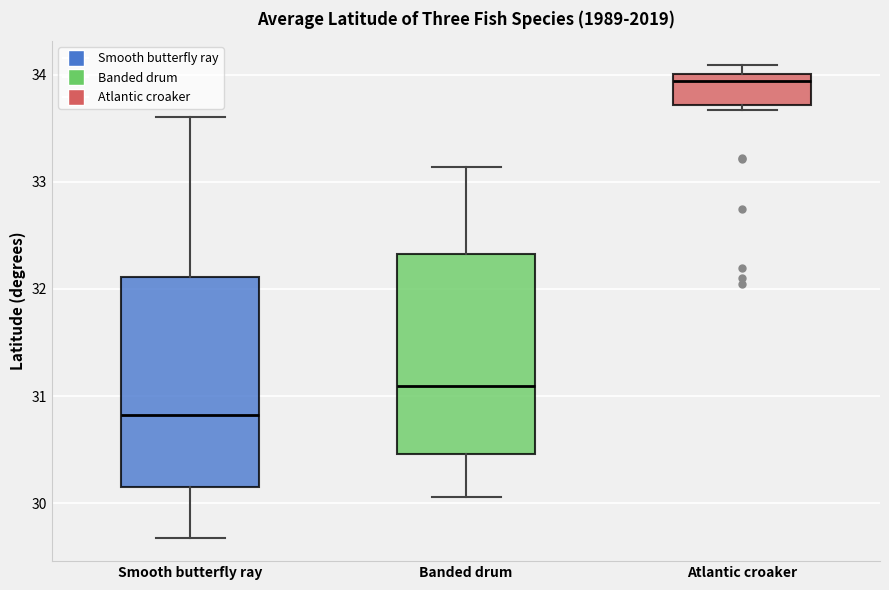

Reading left to right, read every box against the y-axis: the position of its median line, the range the box covers, and the ends of its whiskers. The values are not printed on the chart, so give them approximately, as read against the axis.

Smooth butterfly ray: median 30.8, box 30.2 to 32.1, whiskers 29.7 to 33.6
Banded drum: median 31.1, box 30.5 to 32.3, whiskers 30.1 to 33.1
Atlantic croaker: median 33.9, box 33.7 to 34.0, whiskers 33.7 (just below the box's lower edge) to 34.1